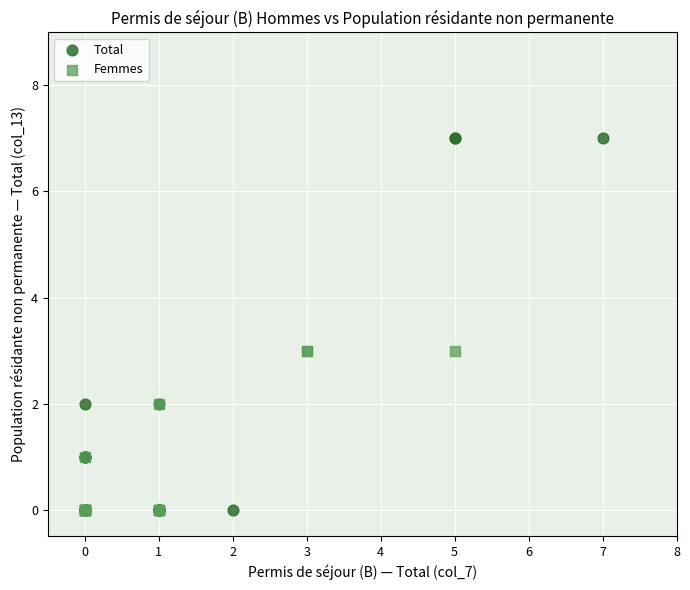

Which series reaches the maximum Y coordinate?

Total